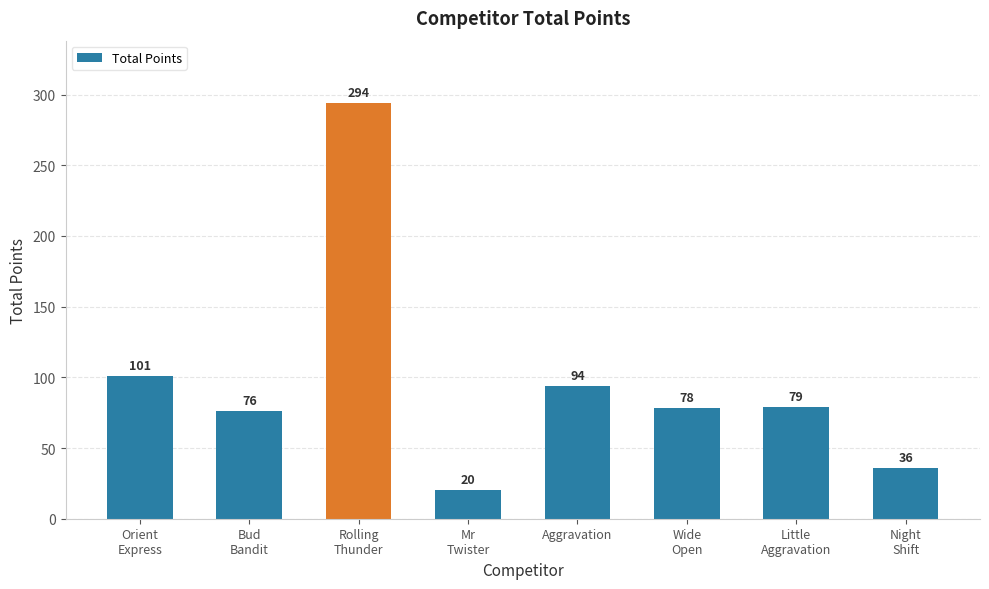

What is the average value?

97